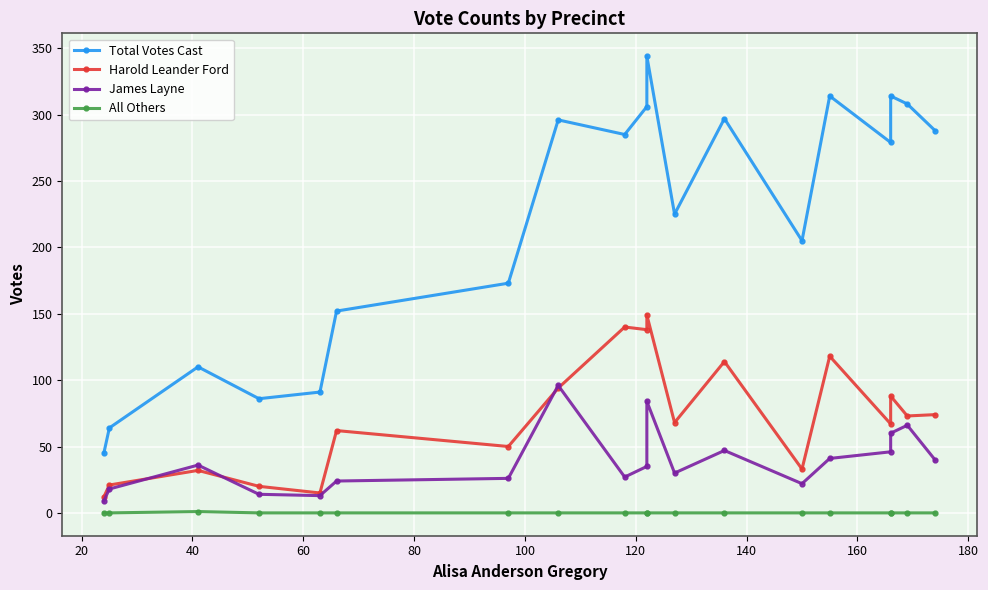

How many values in the James Layne series are below 35?

9